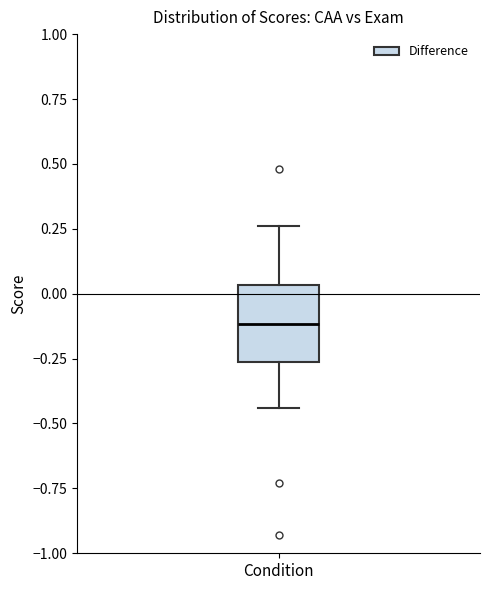

Transcribe this box plot: give where the median line is, the range the box spans, and where the two whiskers end, as read against the y-axis. The values are not printed on the chart, so give them approximately, as read against the axis.

median -0.10, box -0.25 to 0.05, whiskers -0.45 to 0.25